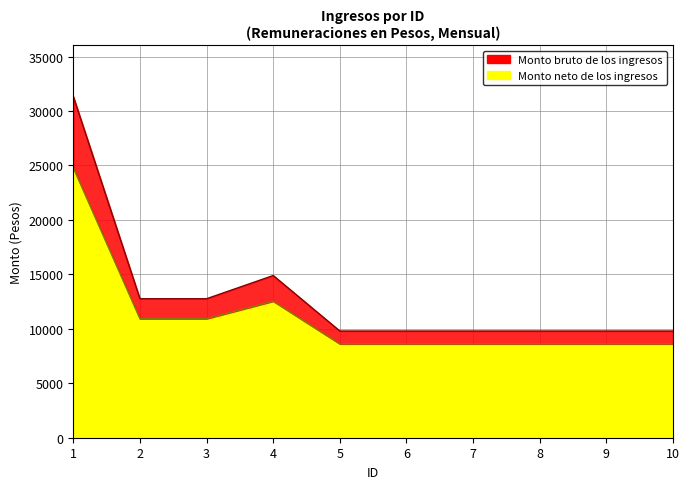

What is the sum of all Monto neto de los ingresos values?

110886.3